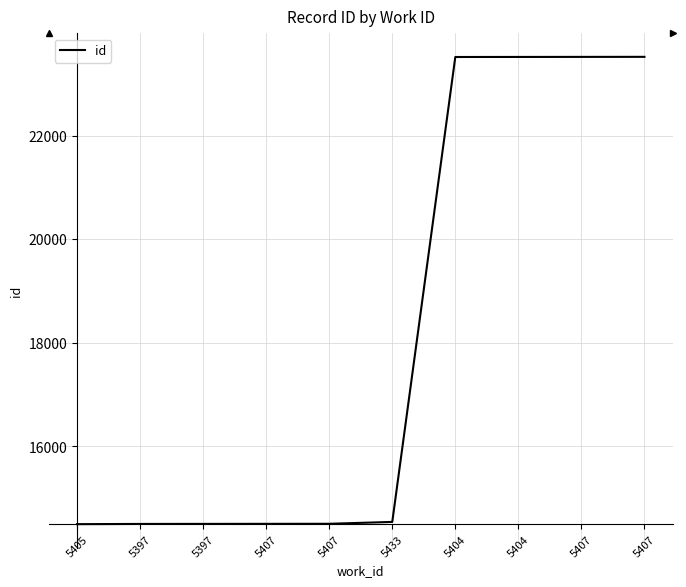

Where is the data nearest to the value 19010?

5433